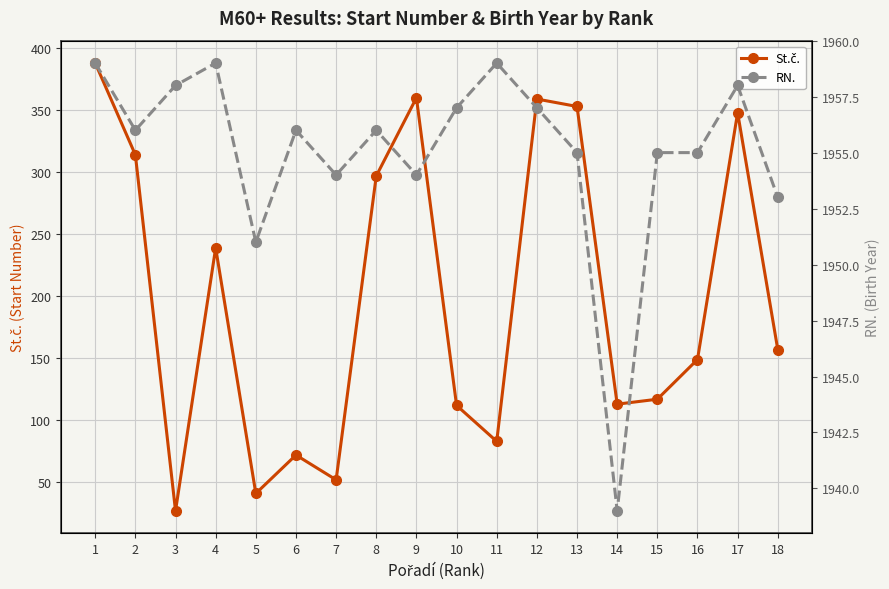

What is the average value of the St.č. series?

199